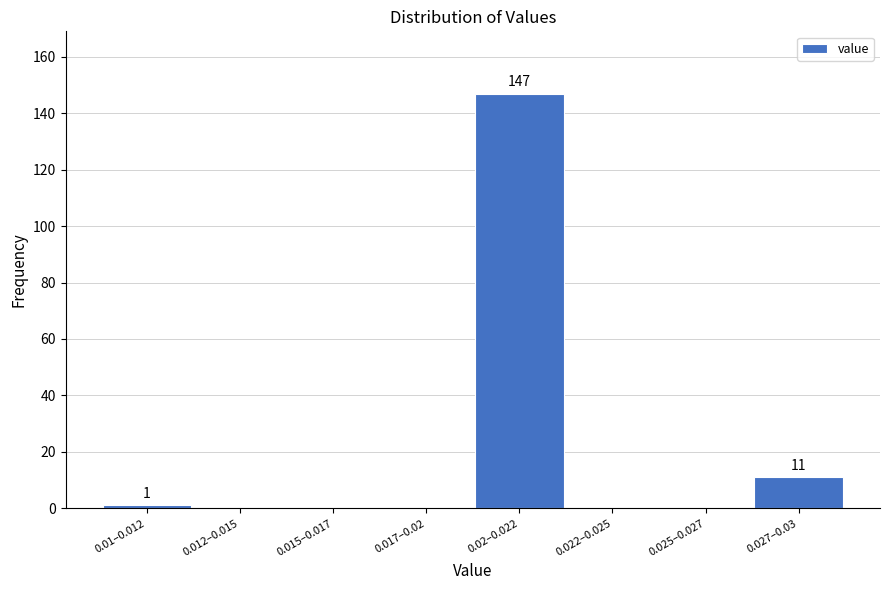

Reading left to right, what are all the values shown in this chart?

0.01–0.012=1	0.012–0.015=0	0.015–0.017=0	0.017–0.02=0	0.02–0.022=147	0.022–0.025=0	0.025–0.027=0	0.027–0.03=11